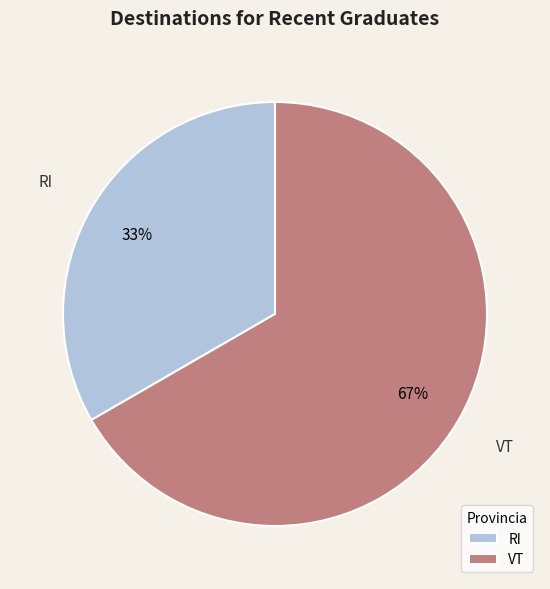

Is VT the majority of the pie?

Yes